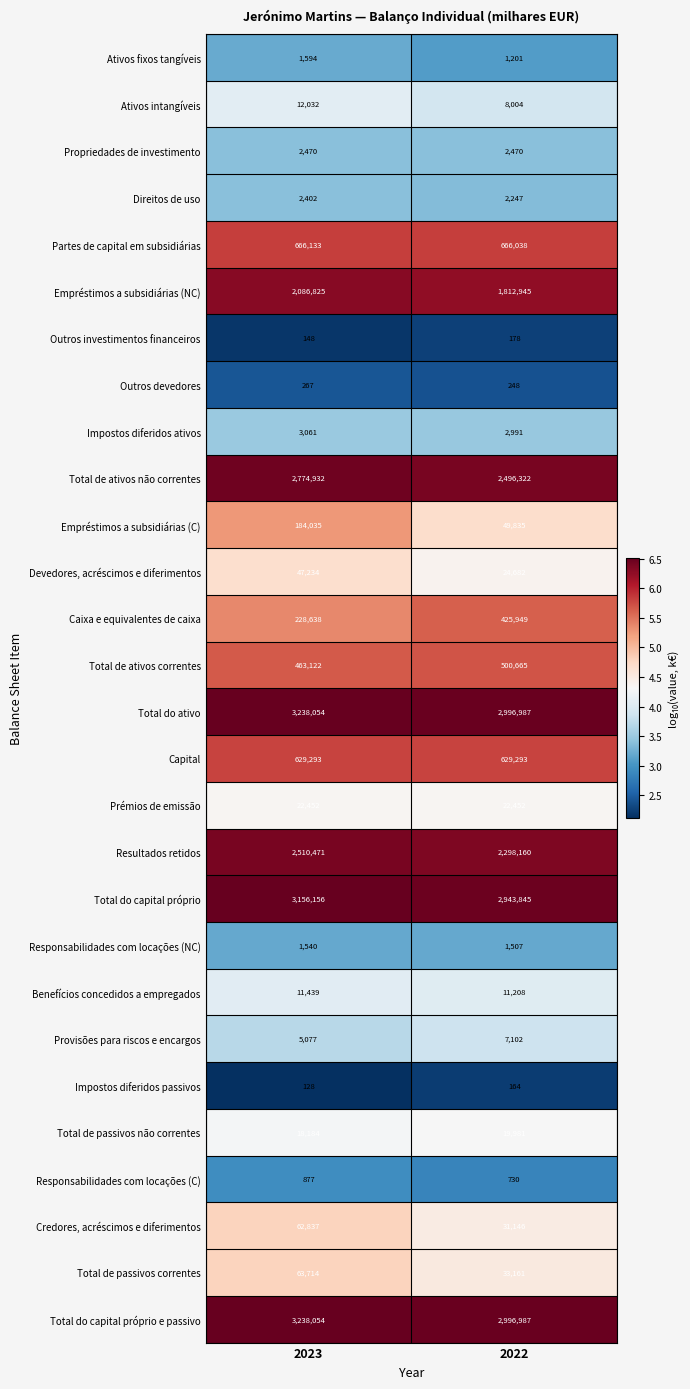

What is the total value across all series at 2023?

19431169